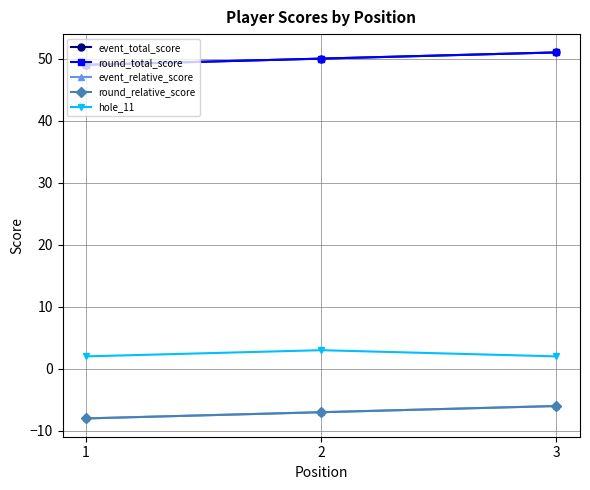

Rank the series at 3 from lowest to highest value.

event_relative_score, round_relative_score, hole_11, event_total_score, round_total_score